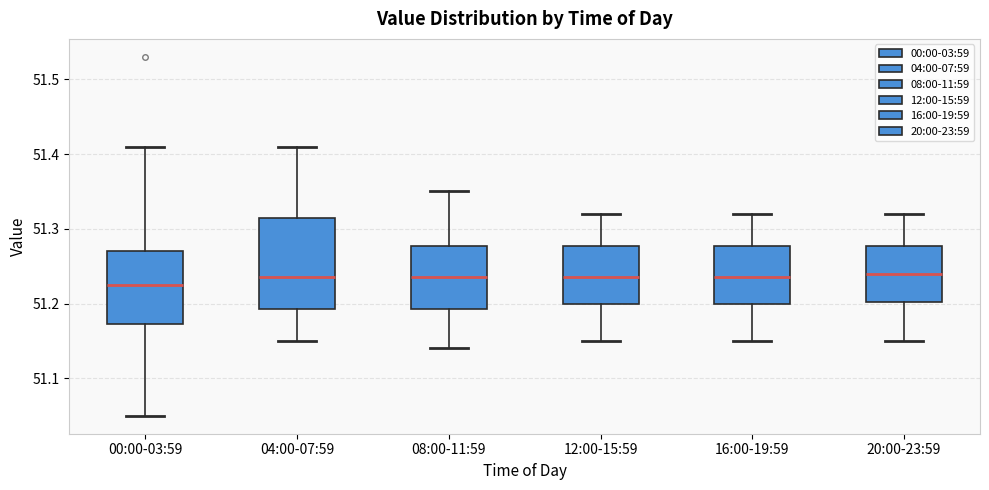

Reading left to right, read every box against the y-axis: the position of its median line, the range the box covers, and the ends of its whiskers. The values are not printed on the chart, so give them approximately, as read against the axis.

00:00-03:59: median 51.23, box 51.17 to 51.27, whiskers 51.05 to 51.41
04:00-07:59: median 51.24, box 51.19 to 51.32, whiskers 51.15 to 51.41
08:00-11:59: median 51.24, box 51.19 to 51.28, whiskers 51.14 to 51.35
12:00-15:59: median 51.24, box 51.20 to 51.28, whiskers 51.15 to 51.32
16:00-19:59: median 51.24, box 51.20 to 51.28, whiskers 51.15 to 51.32
20:00-23:59: median 51.24, box 51.20 to 51.28, whiskers 51.15 to 51.32